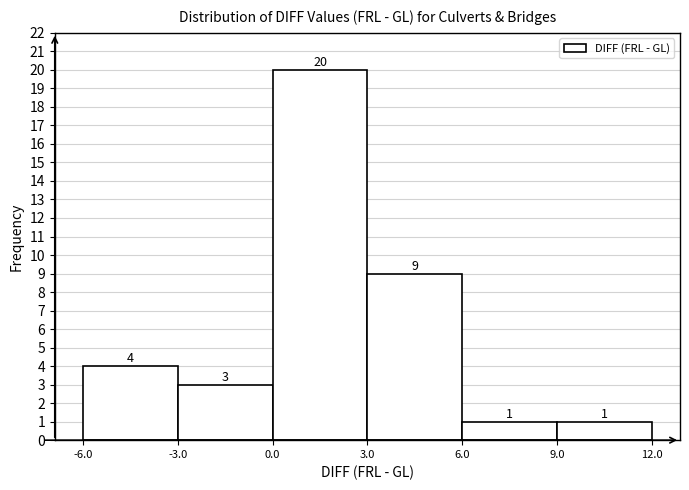

Over which range of the x-axis is the bar tallest?

0.0 to 3.0